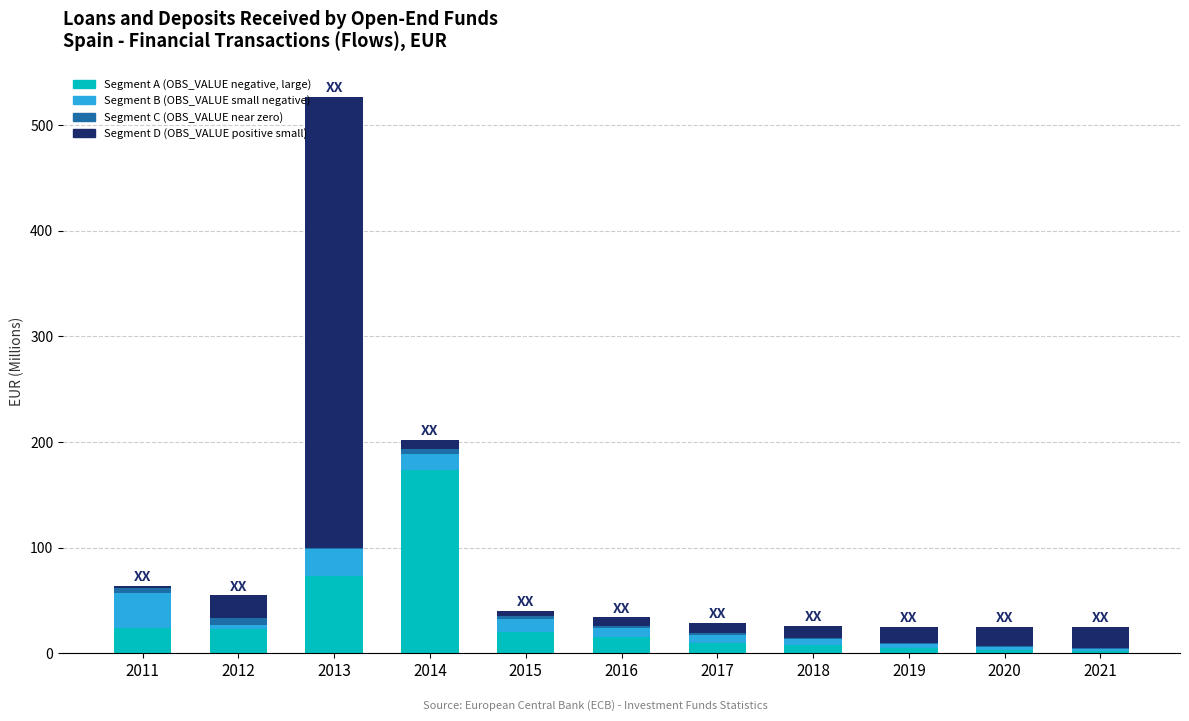

At which category is the sum across all series the highest?

2013